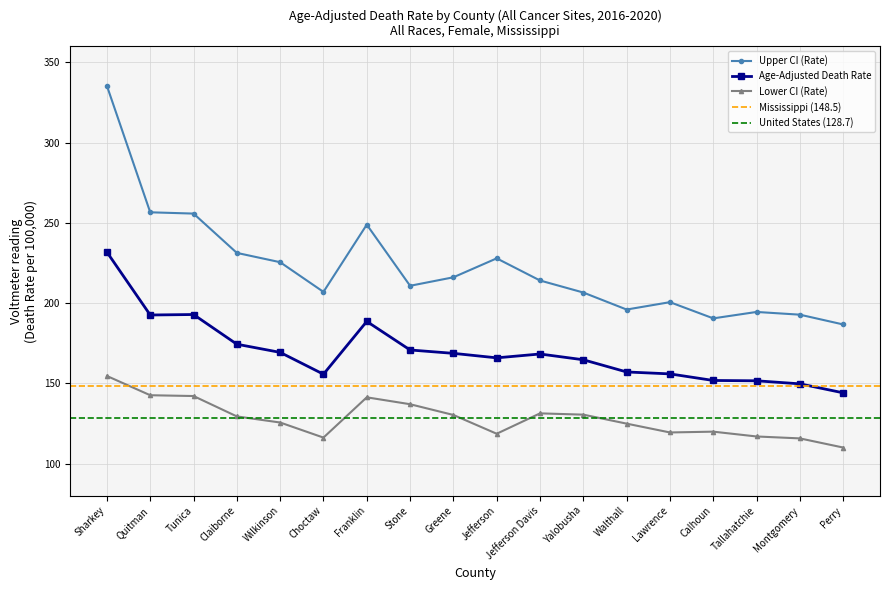

What is the label of the 9th point from the right?

Jefferson